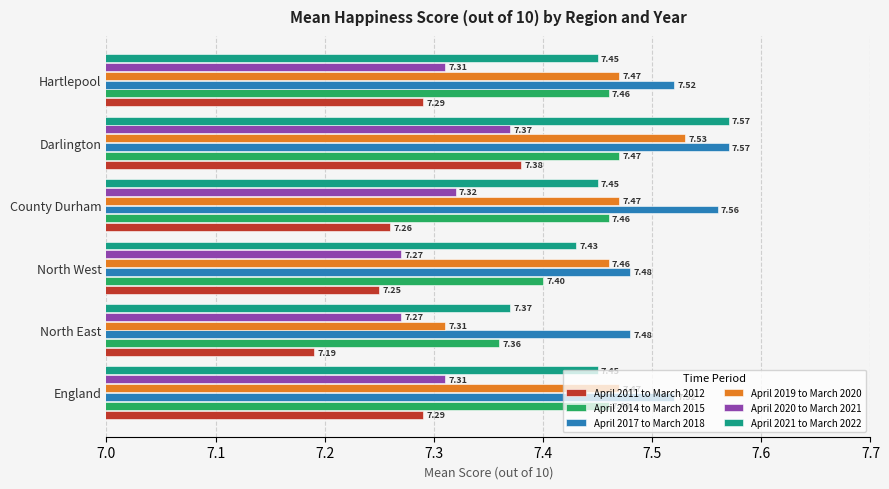

Count the April 2014 to March 2015 values in the range 7 to 8.

6